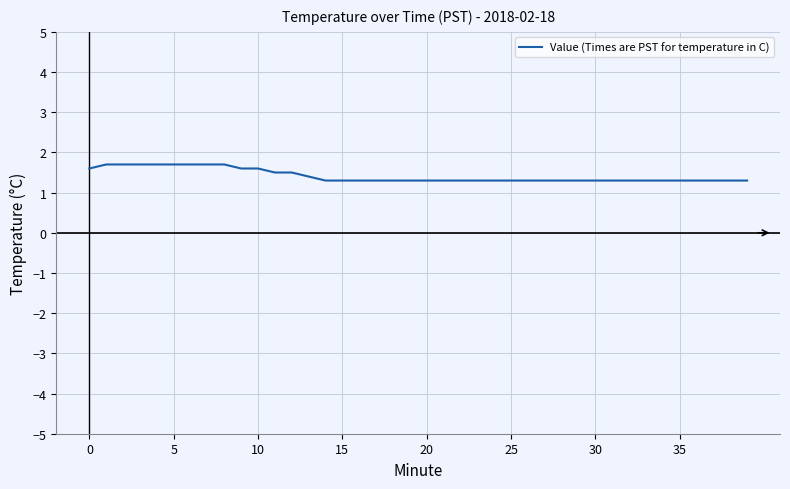

Reading left to right, extract all data points from this chart.

1.6	1.7	1.7	1.7	1.7	1.7	1.7	1.7	1.7	1.6	1.6	1.5	1.5	1.4	1.3	1.3	1.3	1.3	1.3	1.3	1.3	1.3	1.3	1.3	1.3	1.3	1.3	1.3	1.3	1.3	1.3	1.3	1.3	1.3	1.3	1.3	1.3	1.3	1.3	1.3